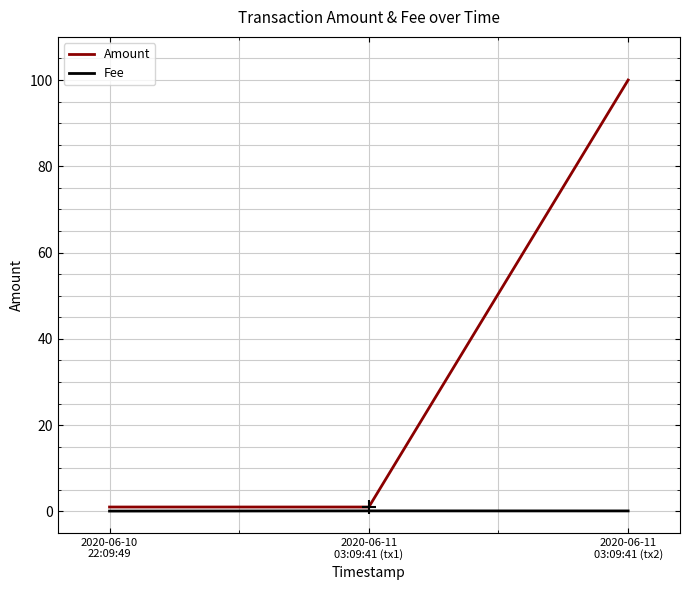

Which series has the widest spread of values?

Amount